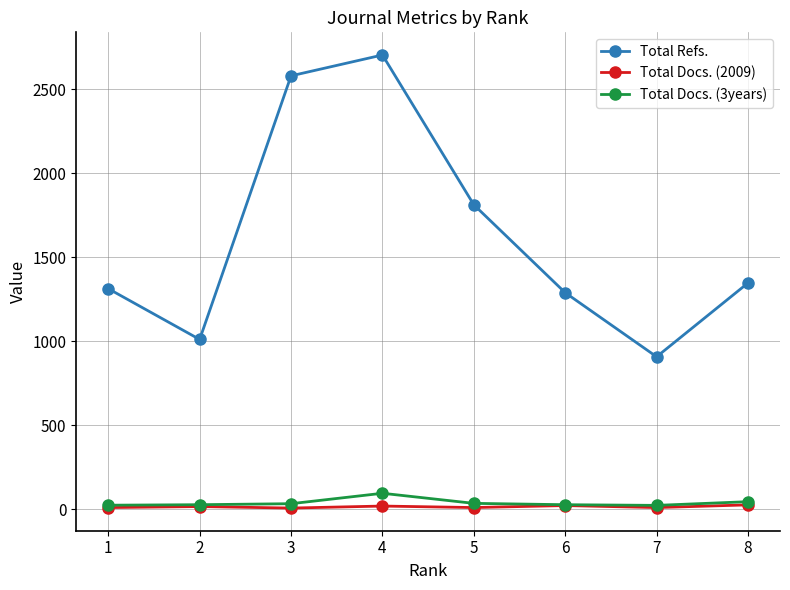

What is the approximate value of Total Docs. (3years) at 8, to the nearest 5?

45